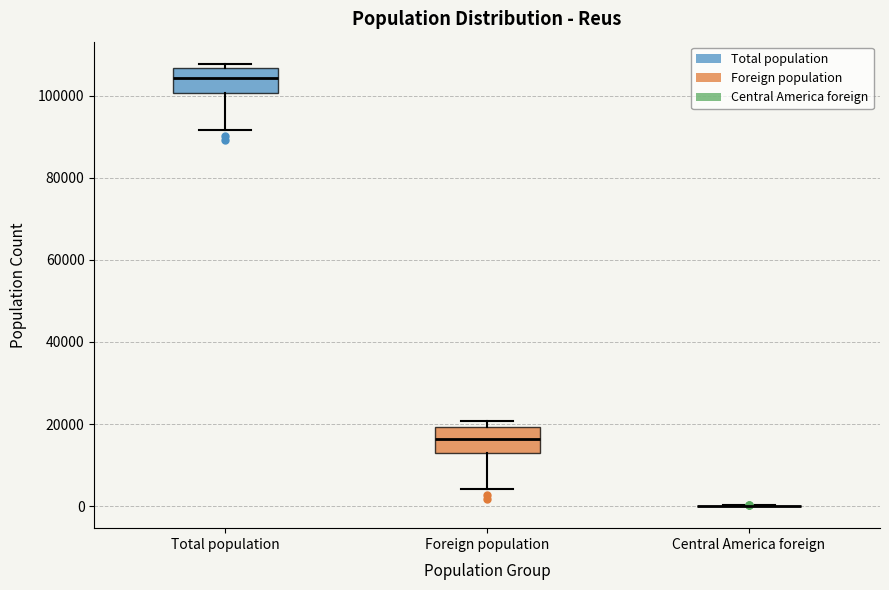

Where is the lower edge of the box for Total population on the y-axis? The values are not printed on the chart, so give them approximately, as read against the axis.

100000